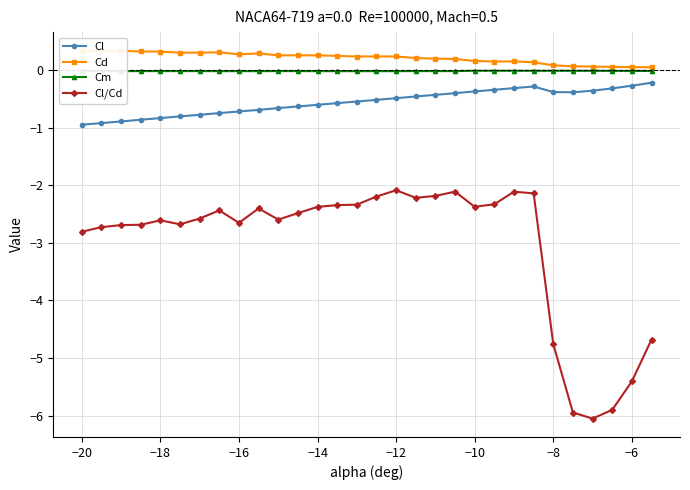

True or false: Cl and Cl/Cd cross at least once.

False